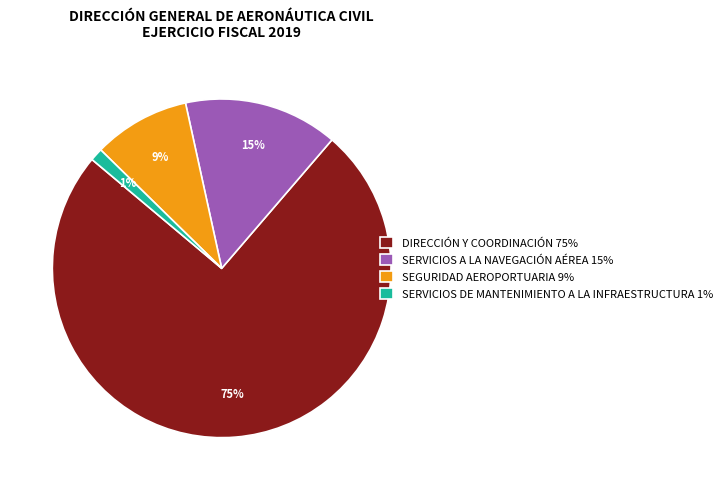

To the nearest percent, what is the difference between the SERVICIOS DE MANTENIMIENTO A LA INFRAESTRUCTURA and DIRECCIÓN Y COORDINACIÓN slice percentages?

74%